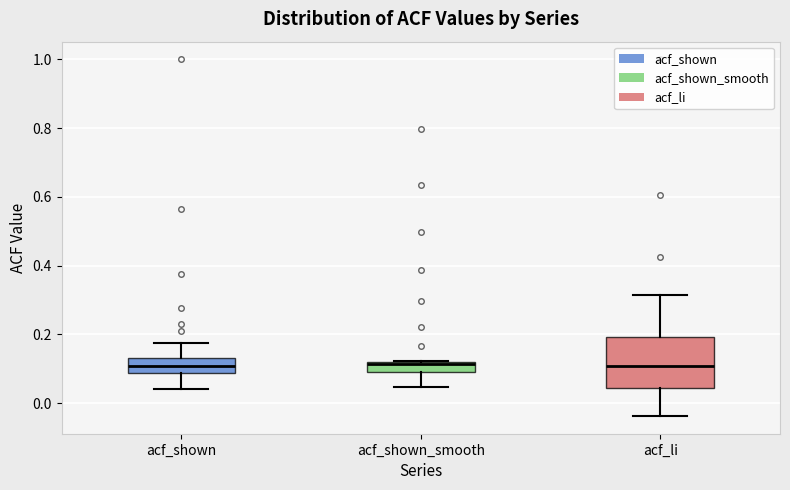

Which box is the tallest, from its lower edge to its upper edge?

acf_li